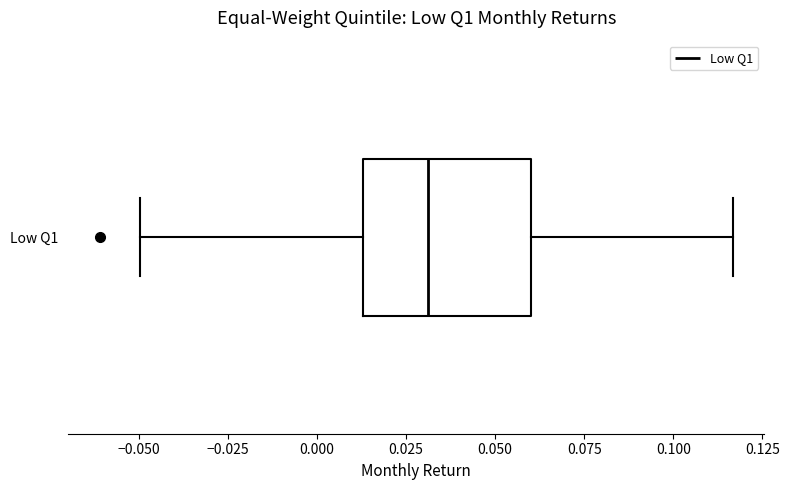

Transcribe this box plot: give where the median line is, the range the box spans, and where the two whiskers end, as read against the x-axis. The values are not printed on the chart, so give them approximately, as read against the axis.

median 0.030, box 0.015 to 0.060, whiskers -0.050 to 0.115